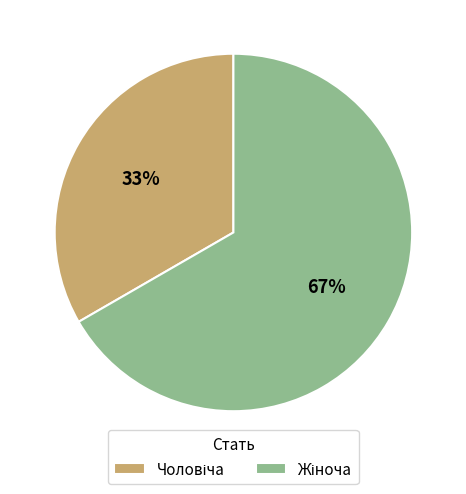

To the nearest percent, what is the average slice percentage?

50%